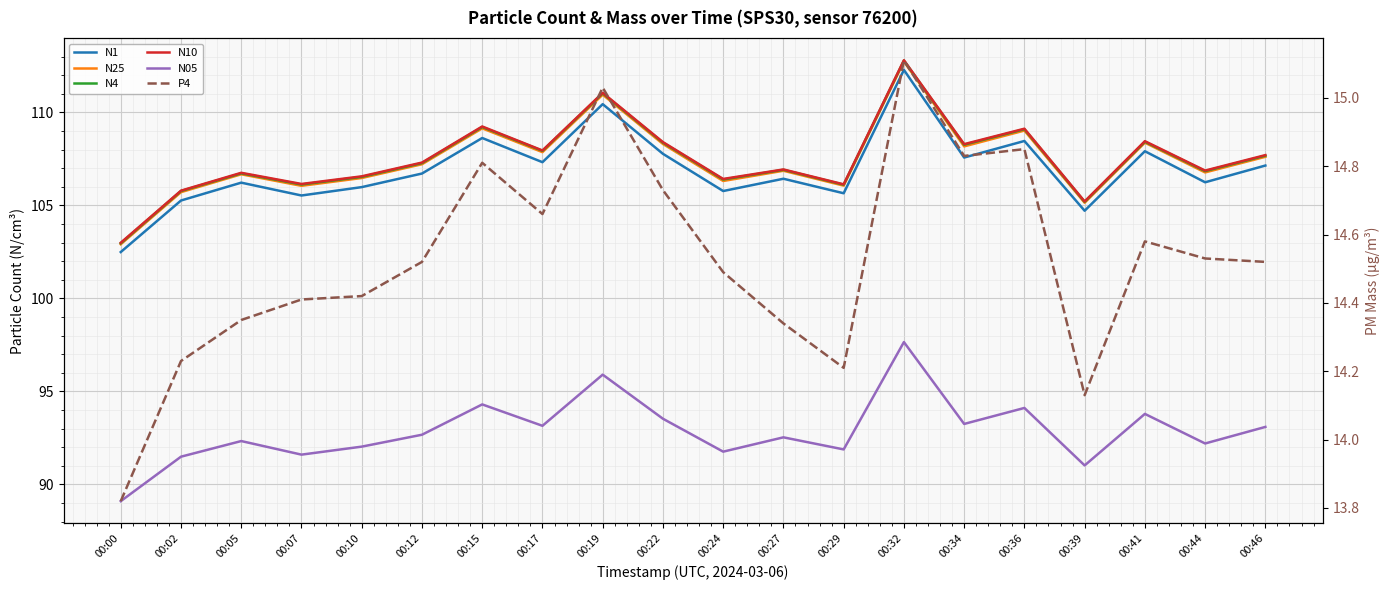

What is the value of the P4 point at the 1st from the left?

13.8